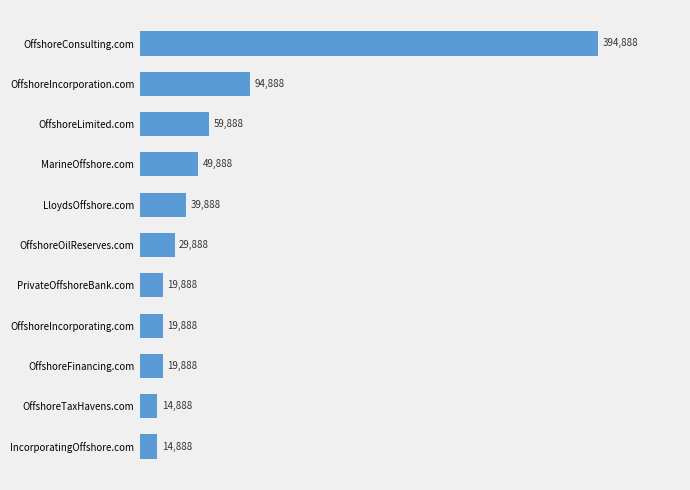

The chart shows a value of 29888 at OffshoreOilReserves.com. True or false?

True